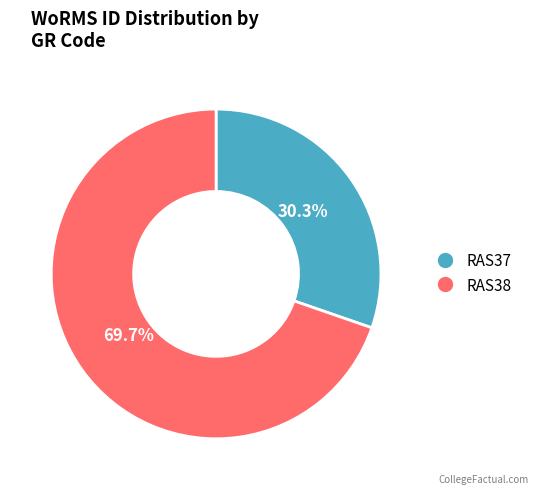

To the nearest percent, what is the combined percentage of RAS38 and RAS37?

100%